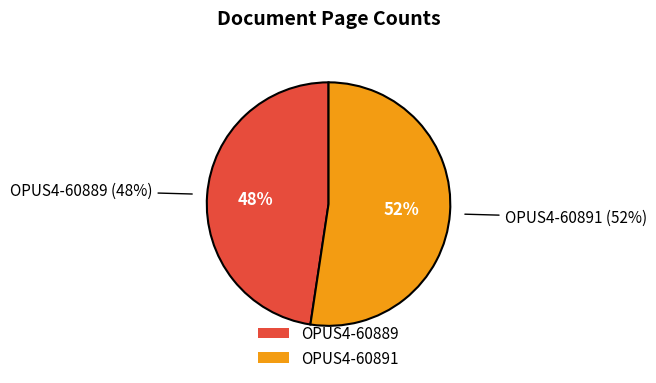

Which slice is the largest?

OPUS4-60891